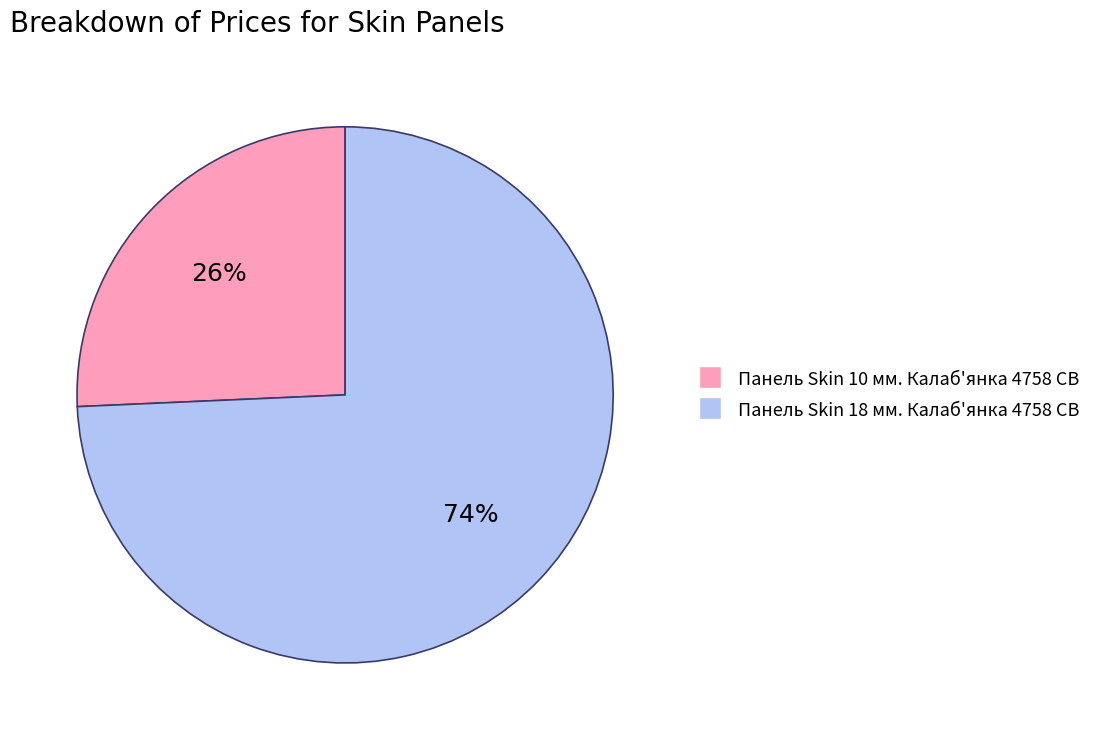

To the nearest percent, what percentage of the pie is Панель Skin 18 мм. Калаб'янка 4758 CB?

74%